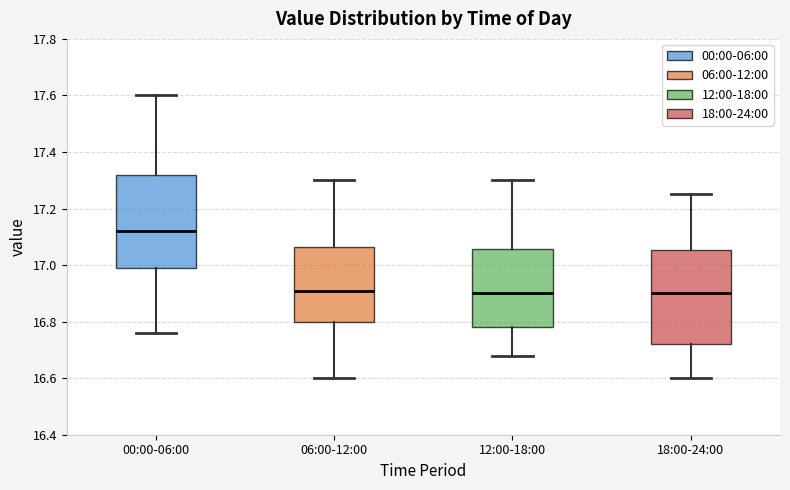

Reading left to right, read every box against the y-axis: the position of its median line, the range the box covers, and the ends of its whiskers. The values are not printed on the chart, so give them approximately, as read against the axis.

00:00-06:00: median 17.12, box 17.00 to 17.32, whiskers 16.76 to 17.60
06:00-12:00: median 16.92, box 16.80 to 17.06, whiskers 16.60 to 17.30
12:00-18:00: median 16.90, box 16.78 to 17.06, whiskers 16.68 to 17.30
18:00-24:00: median 16.90, box 16.72 to 17.06, whiskers 16.60 to 17.26